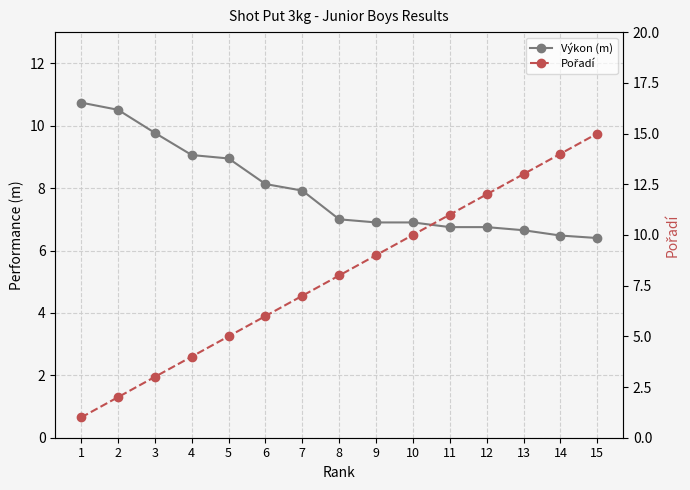

At which label does Výkon (m) first exceed 7?

1